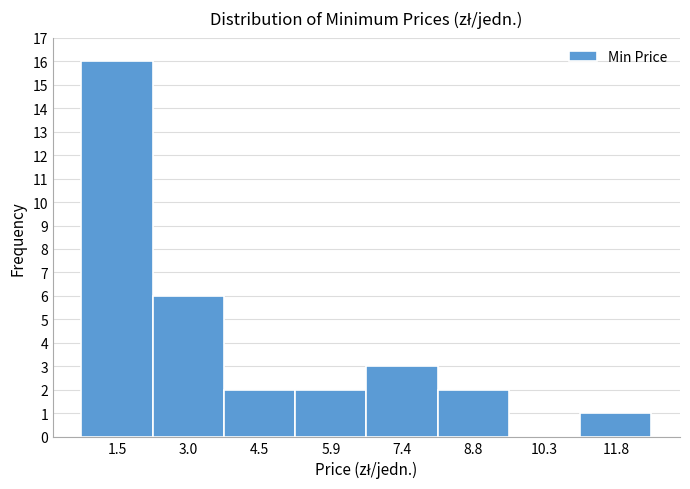

Reading left to right, list every bar in this chart as the range it spans on the x-axis followed by its height. Neither the bar edges nor the heights are printed on the chart, so give them approximately, as read against the axes.

0.82 to 2.28: 16
2.28 to 3.74: 6
3.74 to 5.20: 2
5.20 to 6.66: 2
6.66 to 8.12: 3
8.12 to 9.58: 2
9.58 to 11.04: 0
11.04 to 12.50: 1